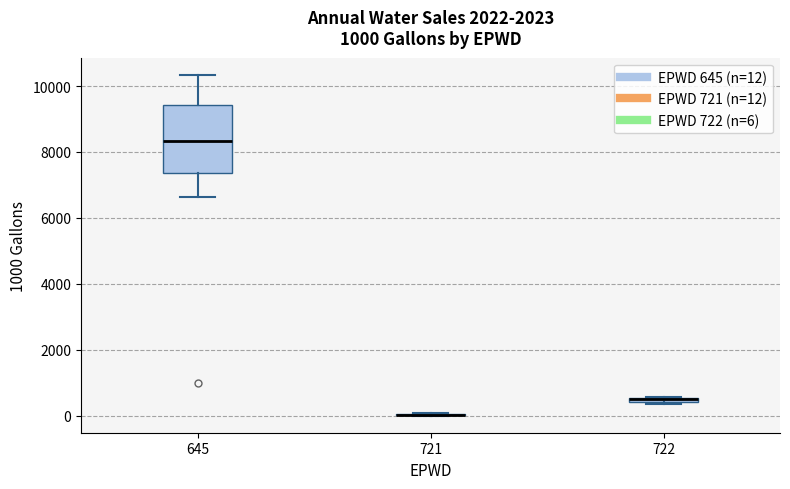

Comparing the boxes themselves (not the whiskers), which one is the tallest?

645